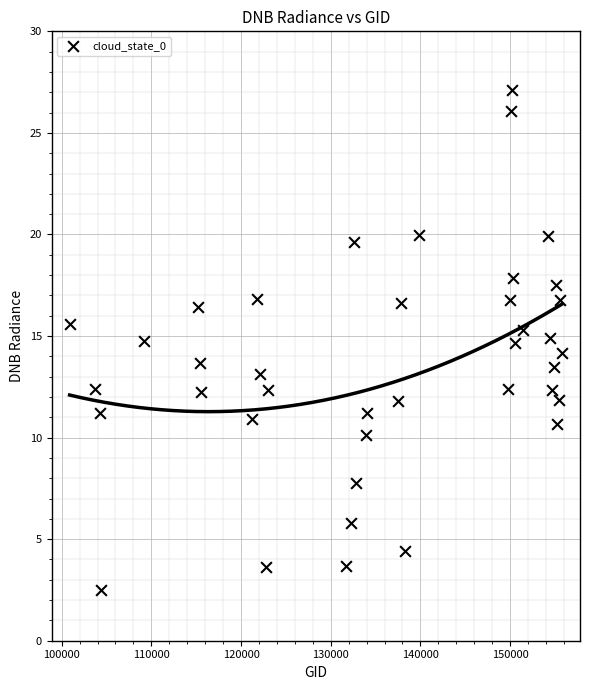

What is the range of Y values (max minus min)?

24.6